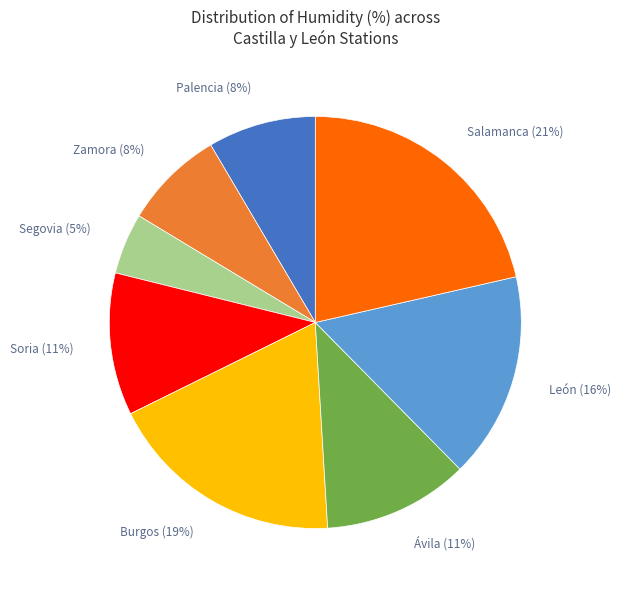

To the nearest percent, what is the average slice percentage?

12%